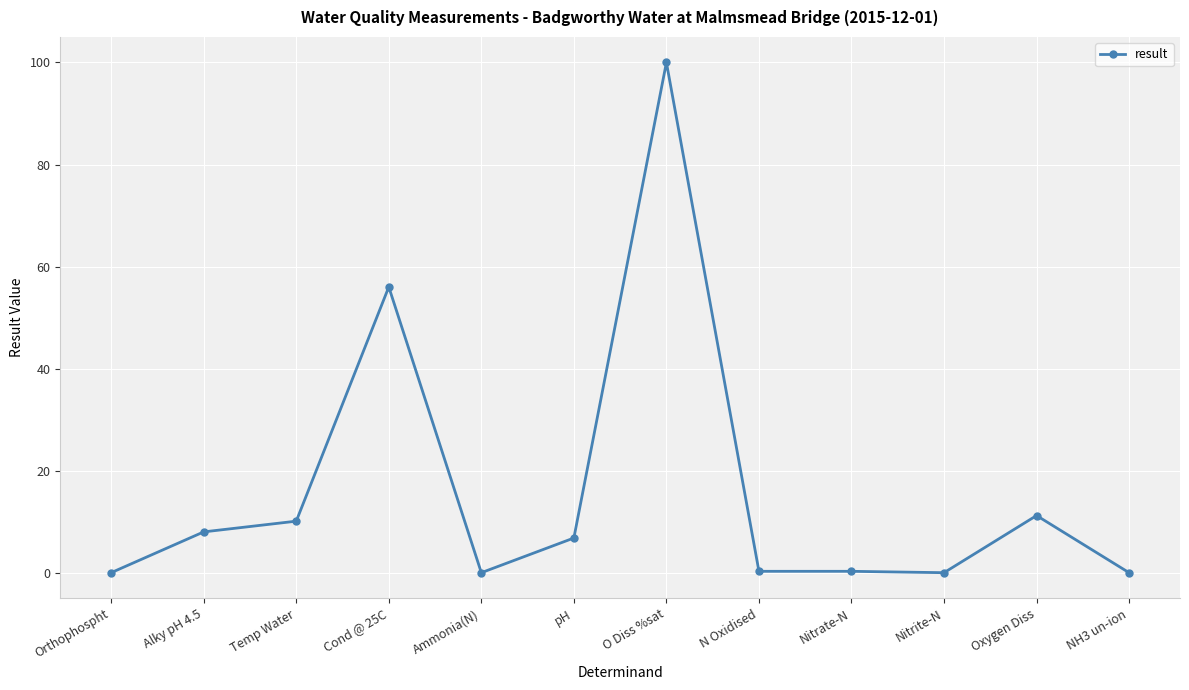

What is the change in value from Cond @ 25C to NH3 un-ion?

-56.0